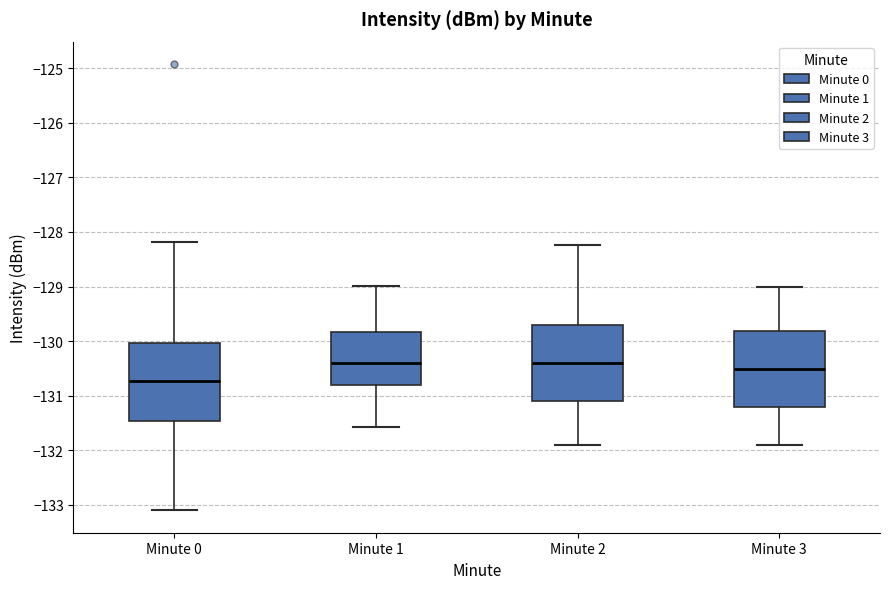

Reading left to right, transcribe this box plot: for each box, give where its median line is, the range the box spans, and where its two whiskers end, as read against the y-axis. The values are not printed on the chart, so give them approximately, as read against the axis.

Minute 0: median -130.7, box -131.5 to -130.0, whiskers -133.1 to -128.2
Minute 1: median -130.4, box -130.8 to -129.8, whiskers -131.6 to -129.0
Minute 2: median -130.4, box -131.1 to -129.7, whiskers -131.9 to -128.2
Minute 3: median -130.5, box -131.2 to -129.8, whiskers -131.9 to -129.0